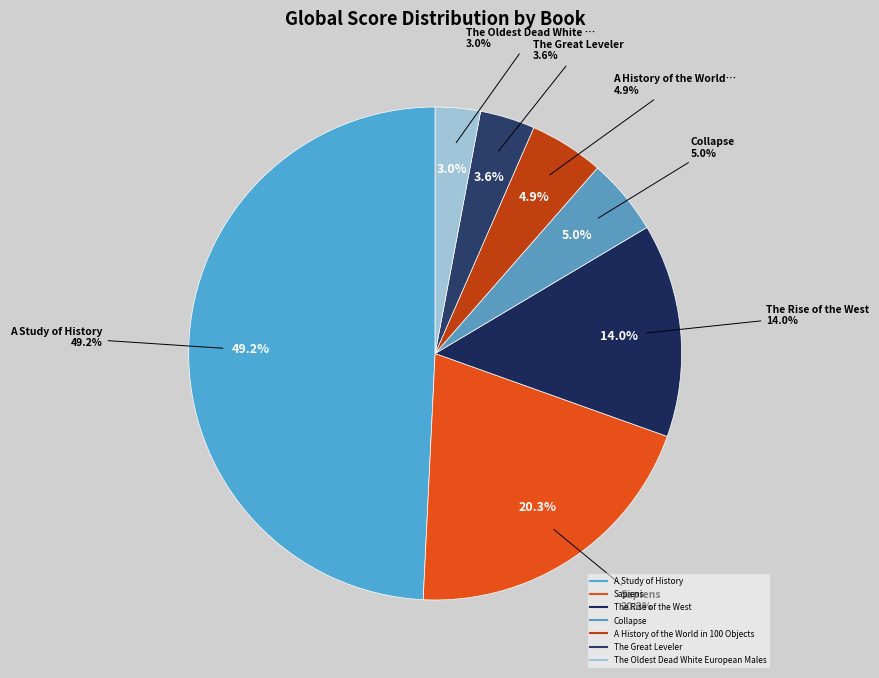

To the nearest percent, what is the difference between the A Study of History and The Oldest Dead White European Males slice percentages?

46%